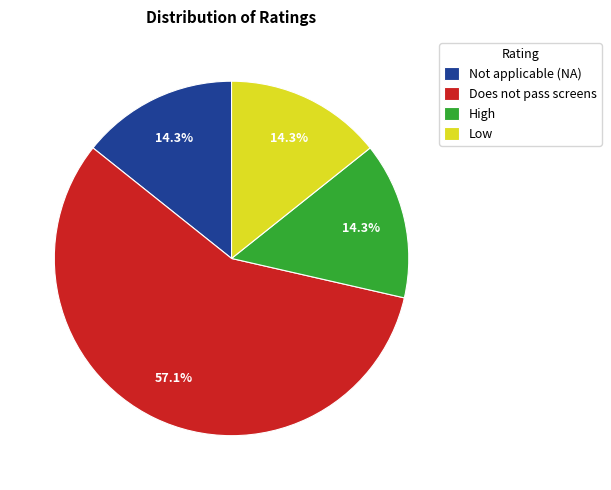

What is the total percentage of Low and High?

28.6%